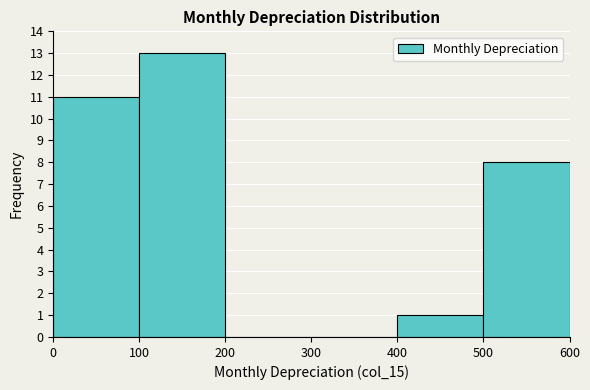

Over which range of the x-axis is the bar tallest?

100 to 200